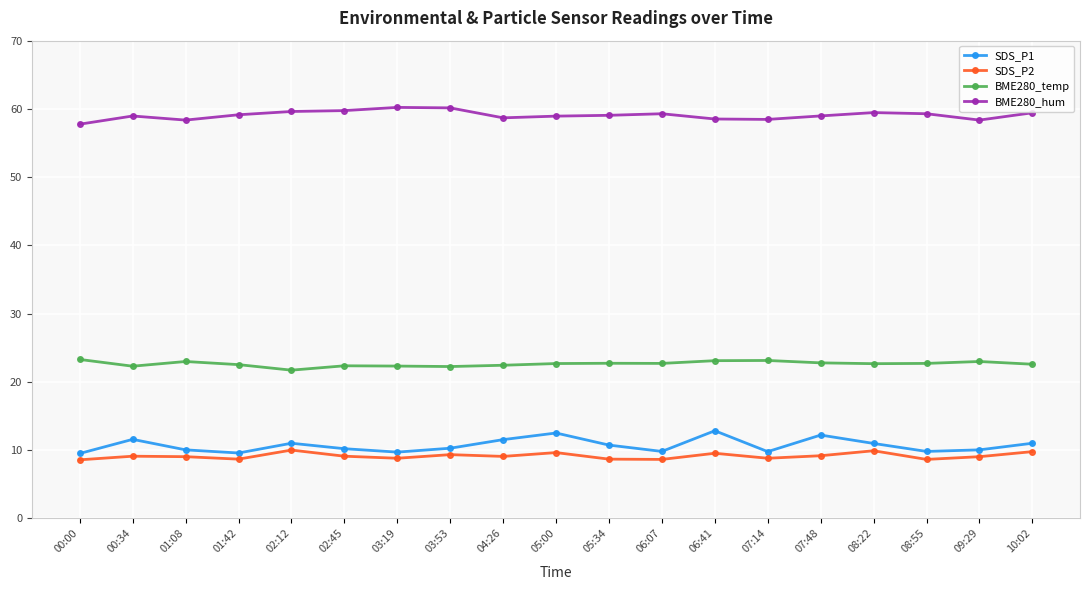

At which category does BME280_hum reach its first local valley?

01:08